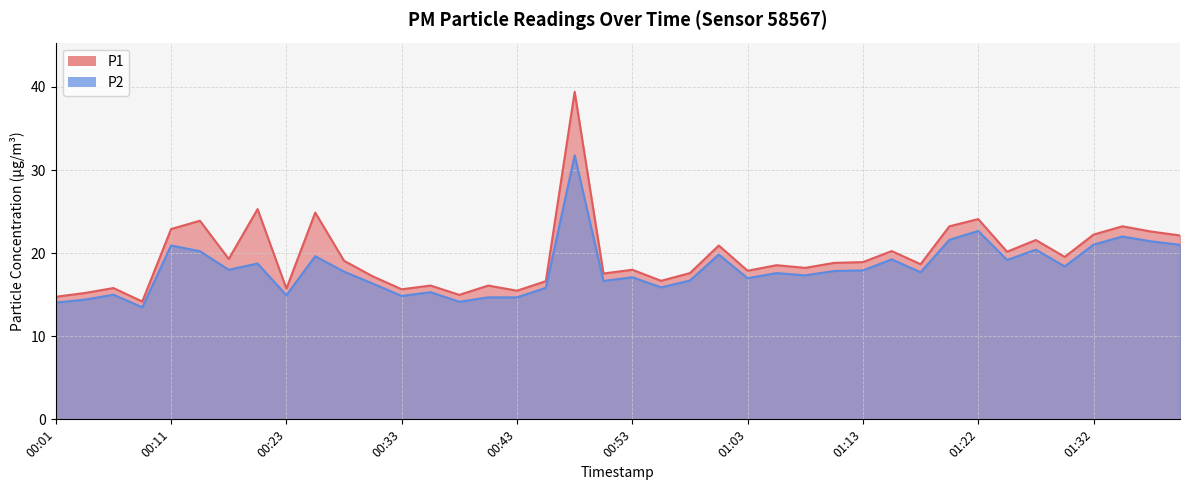

Reading left to right, extract all data points from this chart.

P1: 14.8	15.2	15.8	14.2	22.9	23.9	19.3	25.3	15.7	24.9	19.1	17.2	15.7	16.1	15.0	16.1	15.5	16.6	39.4	17.6	18.0	16.7	17.6	20.9	17.9	18.6	18.2	18.8	18.9	20.2	18.7	23.2	24.1	20.2	21.6	19.6	22.2	23.2	22.6	22.1
P2: 14.1	14.4	15.0	13.5	20.9	20.2	18.0	18.8	14.9	19.6	17.8	16.3	14.8	15.3	14.2	14.7	14.7	15.8	31.8	16.6	17.1	15.9	16.7	19.8	17.0	17.6	17.3	17.9	17.9	19.2	17.7	21.6	22.7	19.2	20.4	18.4	21.0	22.0	21.4	21.0